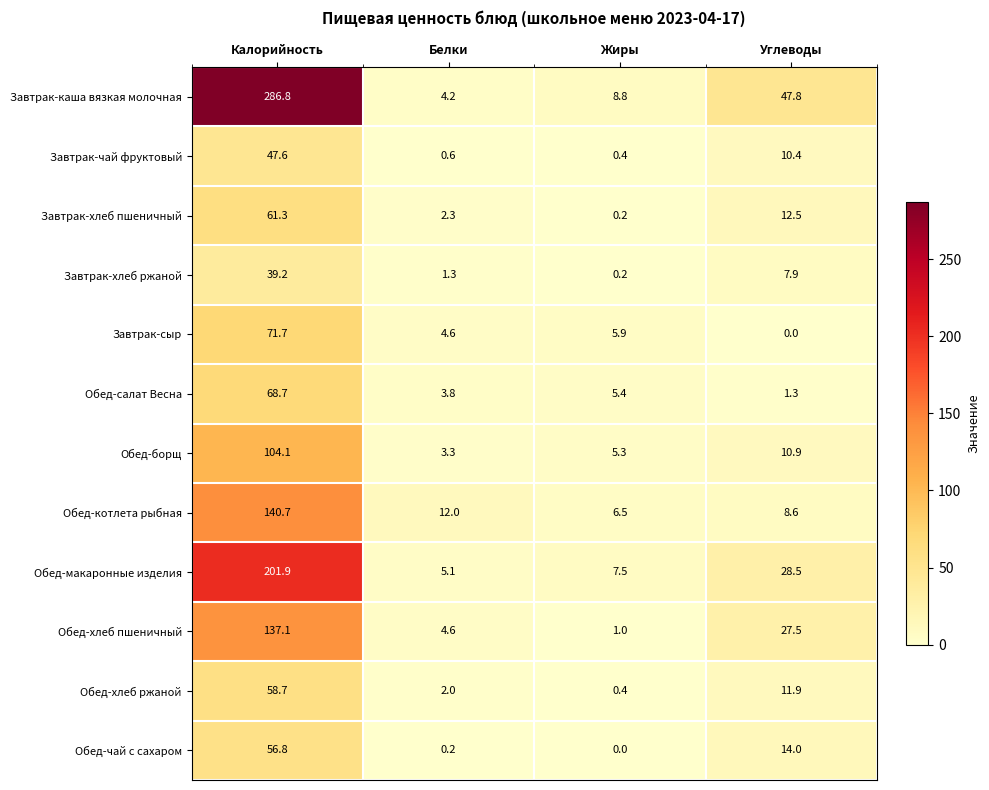

What is the difference between the maximum and second lowest values in the Завтрак-сыр series?

67.1